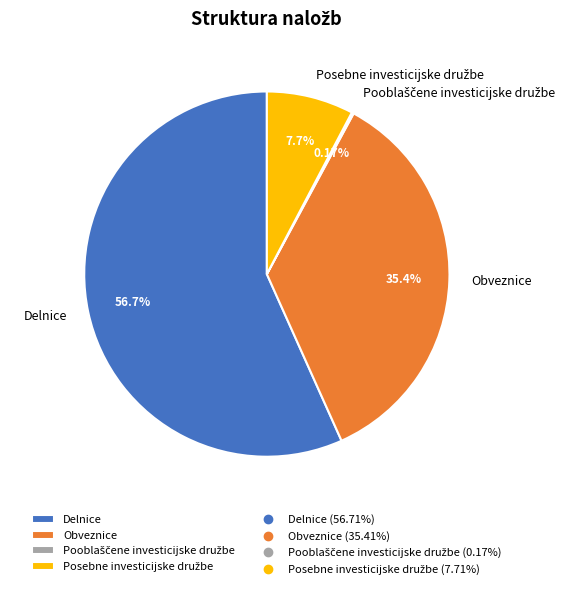

Which category has the biggest portion of the pie?

Delnice